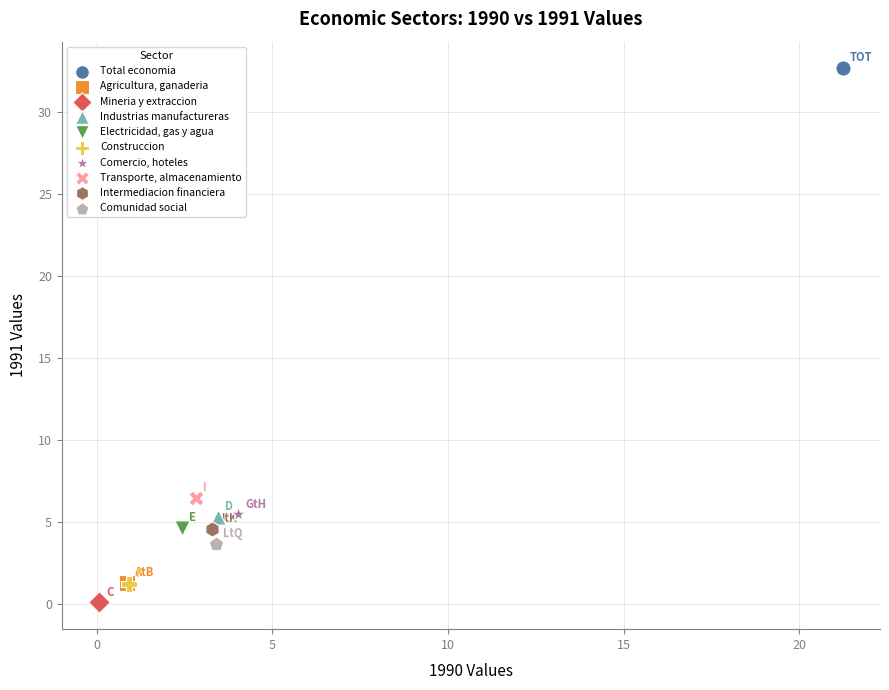

Which series reaches the minimum Y coordinate?

Mineria y extraccion